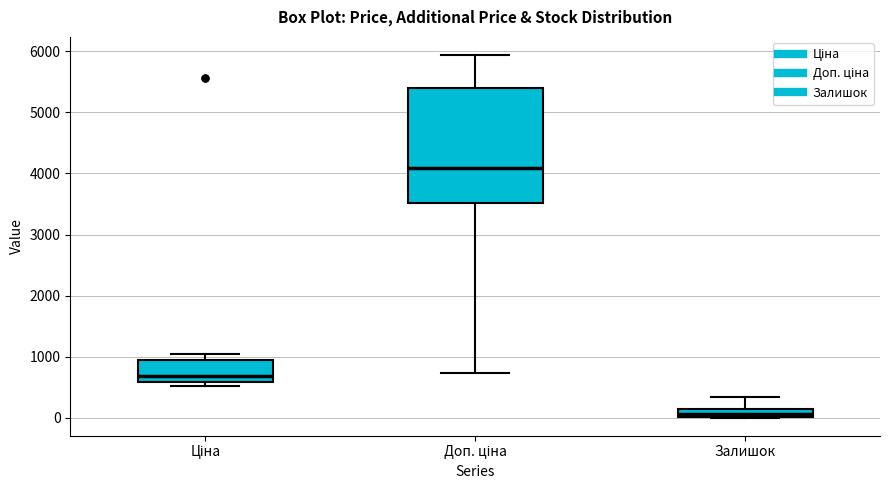

Comparing the boxes themselves (not the whiskers), which one is the tallest?

Доп. ціна